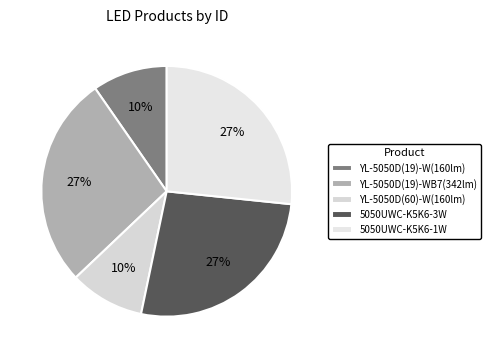

To the nearest percent, what is the combined percentage of YL-5050D(19)-WB7(342lm) and YL-5050D(60)-W(160lm)?

37%